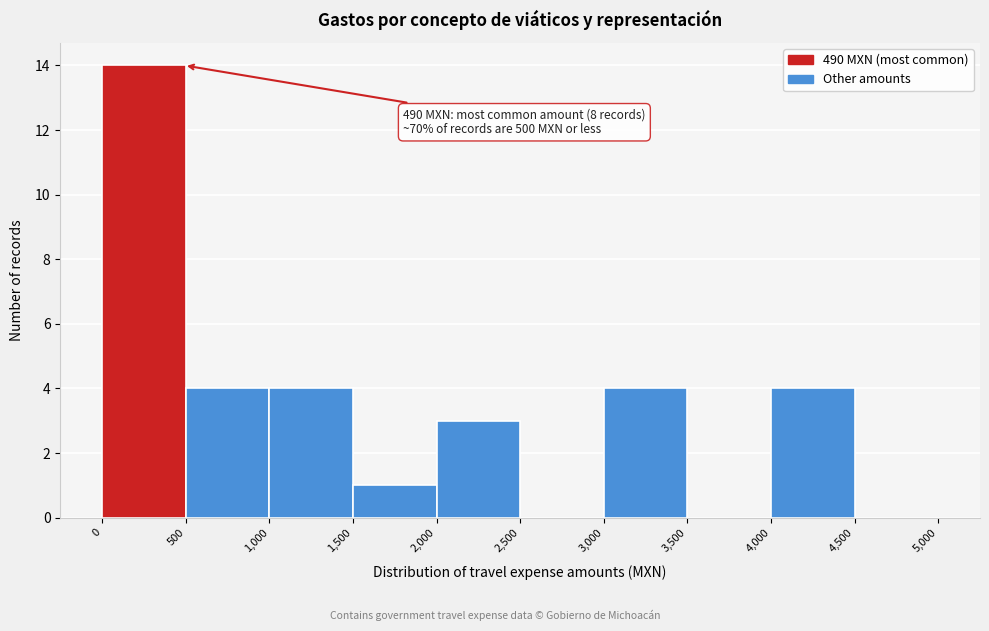

Which range on the x-axis has the tallest bar?

0 to 500